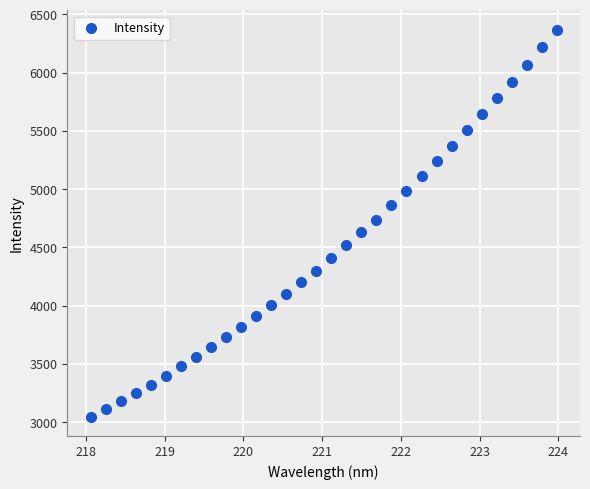

What is the range of X values (max minus min)?

5.9